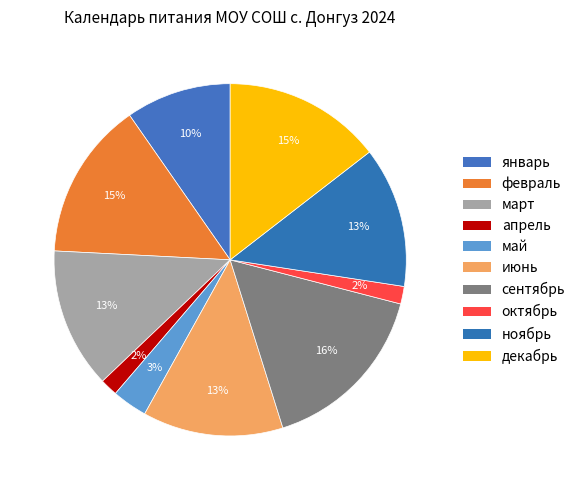

Which slice is the largest?

сентябрь